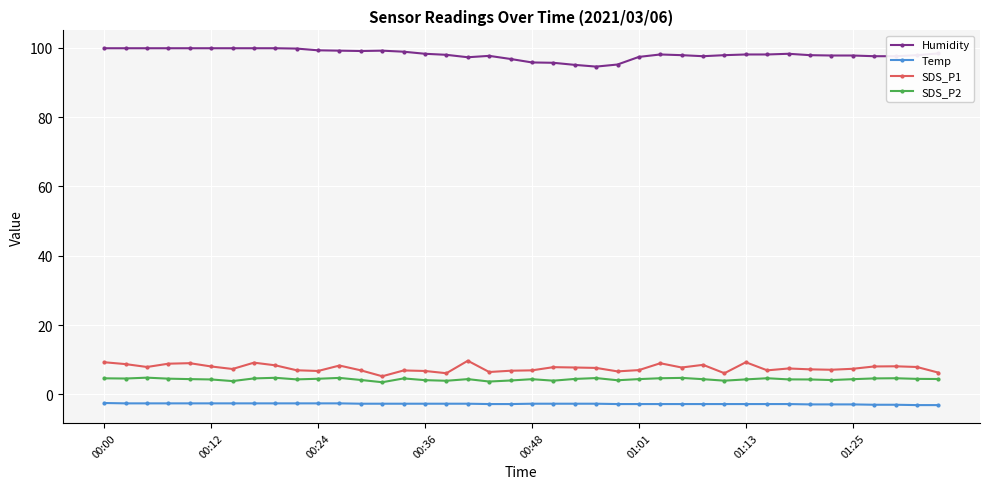

Which series has the largest total across all categories?

Humidity